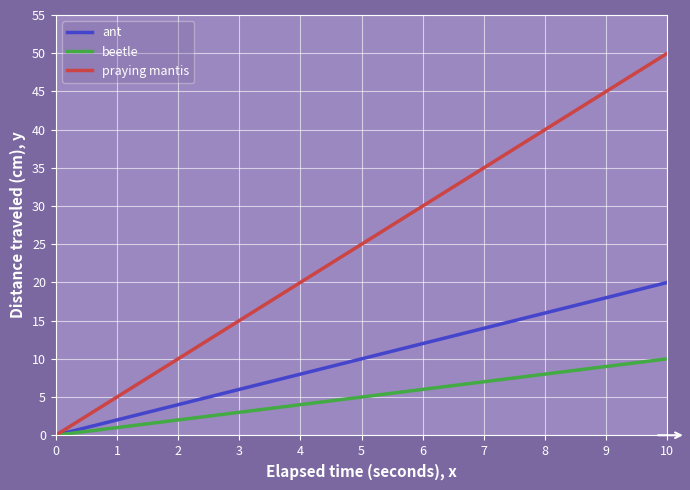

Rank the series by their maximum value, from lowest to highest.

beetle, ant, praying mantis